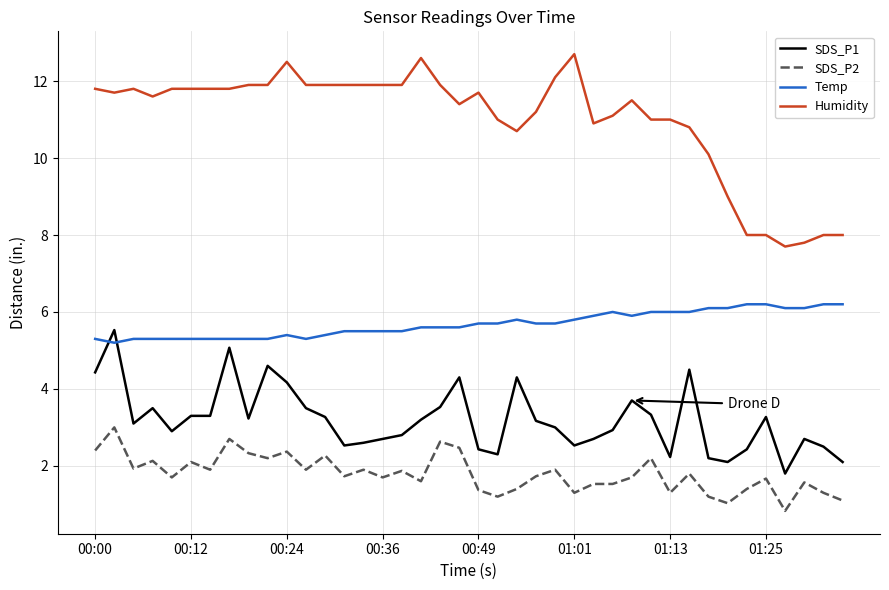

Which series has the largest total across all categories?

Humidity